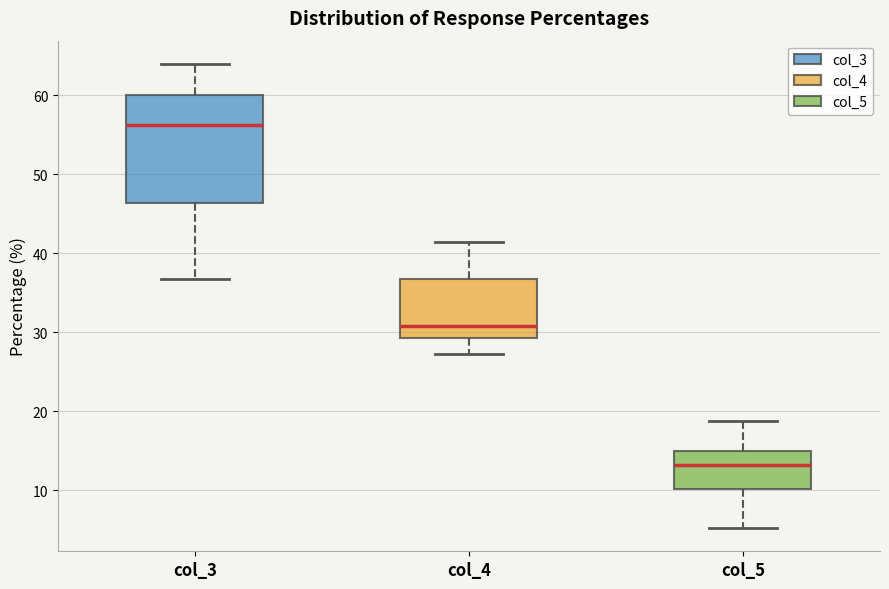

Comparing the boxes themselves (not the whiskers), which one is the tallest?

col_3